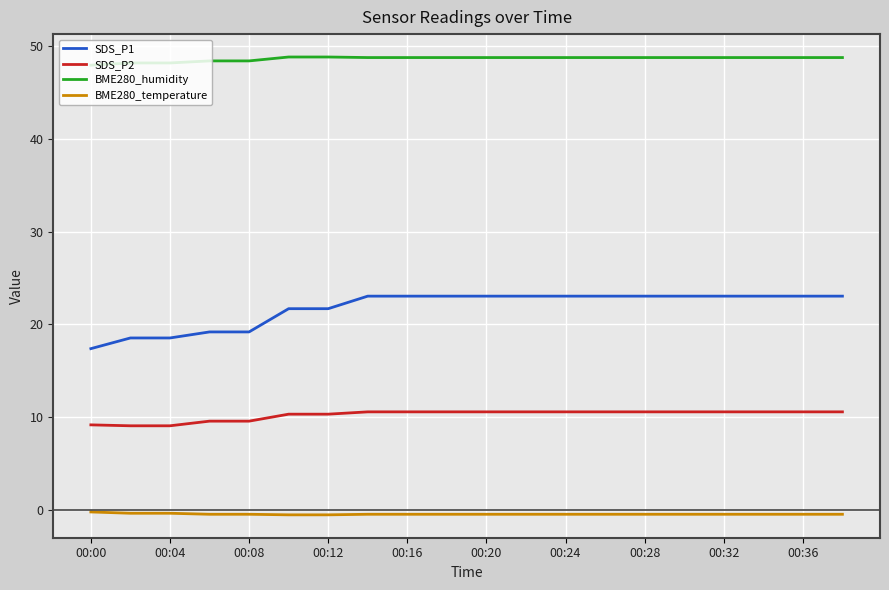

What is the difference between the maximum and second lowest values in the SDS_P1 series?

4.5